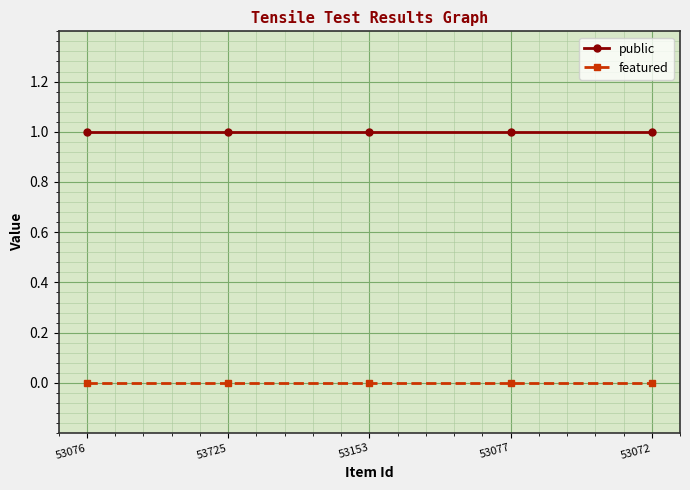

The public series shows 2 at 53725. True or false?

False